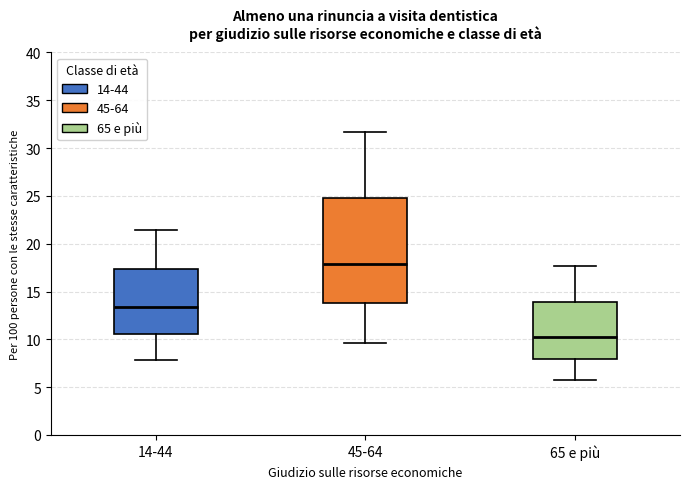

Reading left to right, transcribe this box plot: for each box, give where its median line is, the range the box spans, and where its two whiskers end, as read against the y-axis. The values are not printed on the chart, so give them approximately, as read against the axis.

14-44: median 13.5, box 10.5 to 17.5, whiskers 8.0 to 21.5
45-64: median 18.0, box 14.0 to 25.0, whiskers 9.5 to 31.5
65 e più: median 10.0, box 8.0 to 14.0, whiskers 5.5 to 17.5